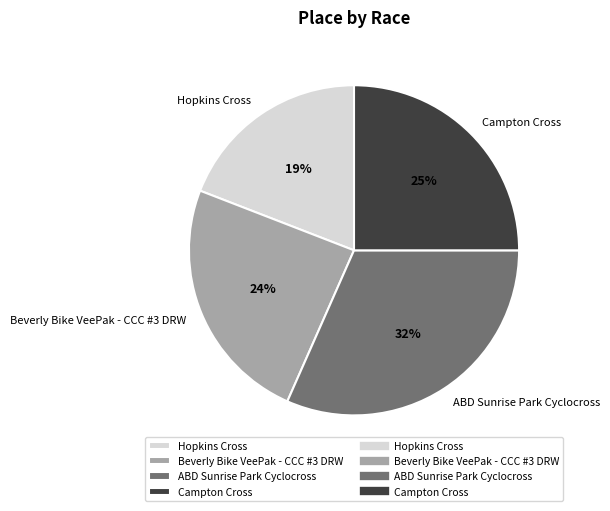

To the nearest percent, what is the difference between the Beverly Bike VeePak - CCC #3 DRW and Hopkins Cross slice percentages?

5%